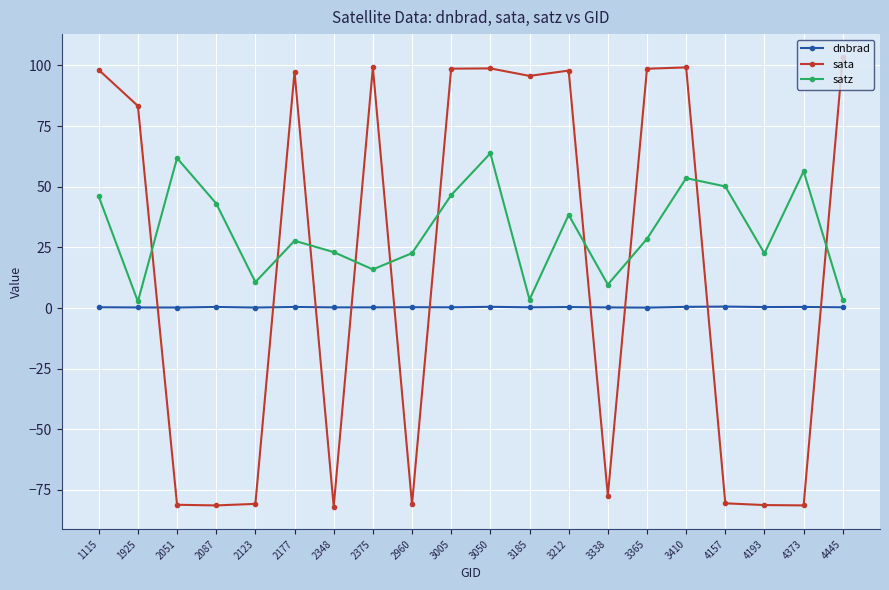

True or false: sata has more than 2 points higher than both neighbors.

True